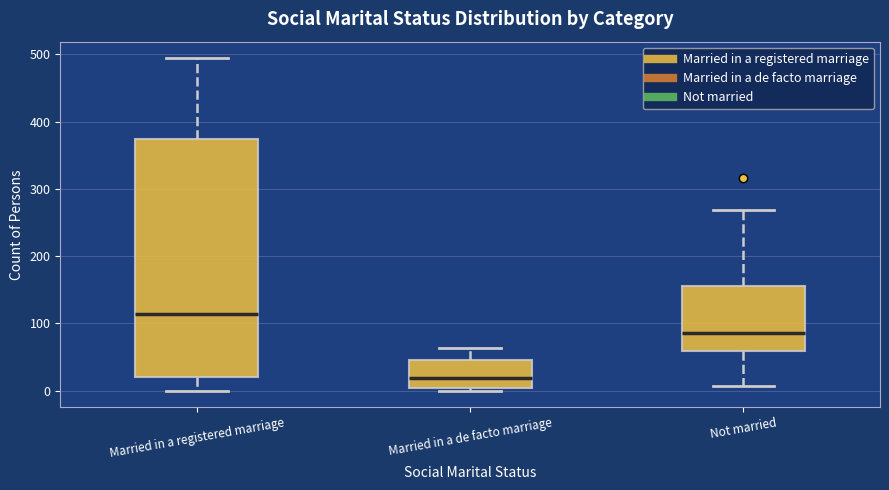

Which box's median line is the lowest?

Married in a de facto marriage